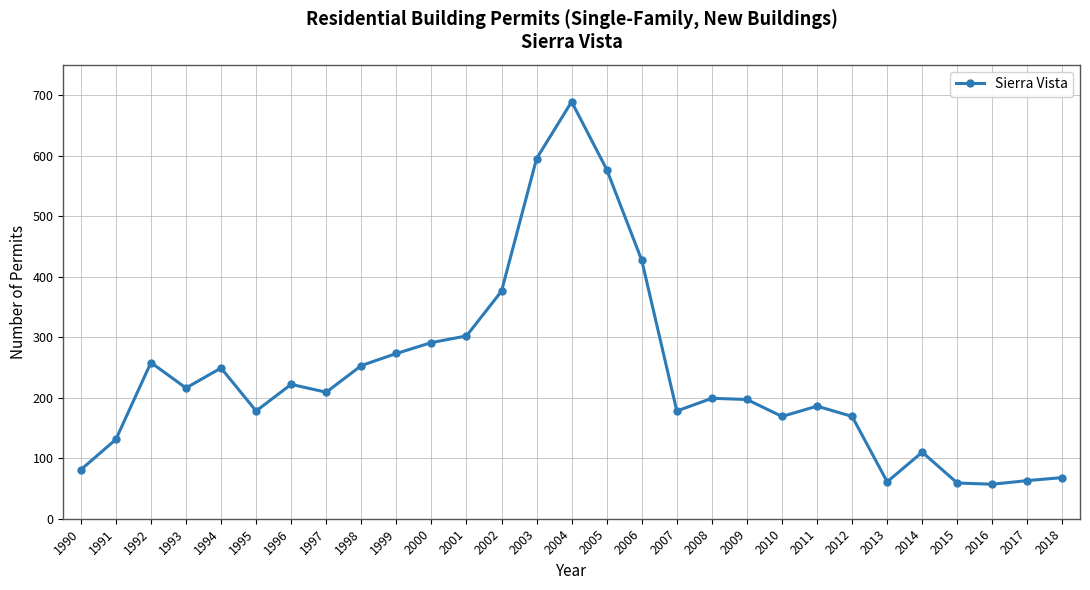

What is the maximum value shown in the chart?

689